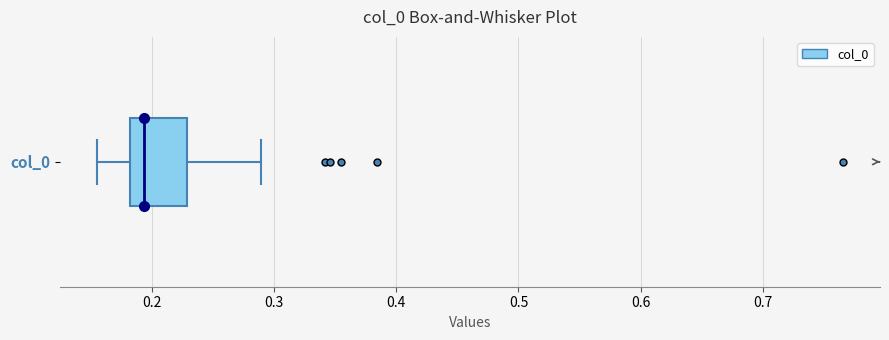

Read this box plot against the x-axis: the position of the median line, the range covered by the box, and the ends of both whiskers. The values are not printed on the chart, so give them approximately, as read against the axis.

median 0.19, box 0.18 to 0.23, whiskers 0.16 to 0.29